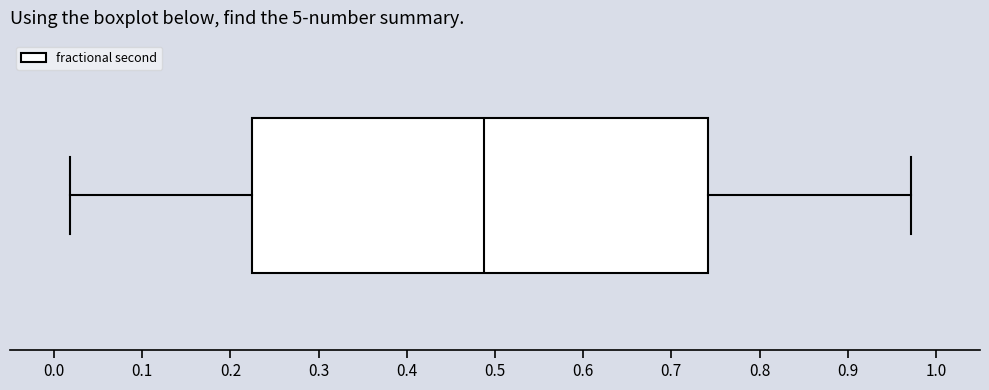

Transcribe this box plot: give where the median line is, the range the box spans, and where the two whiskers end, as read against the x-axis. The values are not printed on the chart, so give them approximately, as read against the axis.

median 0.49, box 0.22 to 0.74, whiskers 0.02 to 0.97